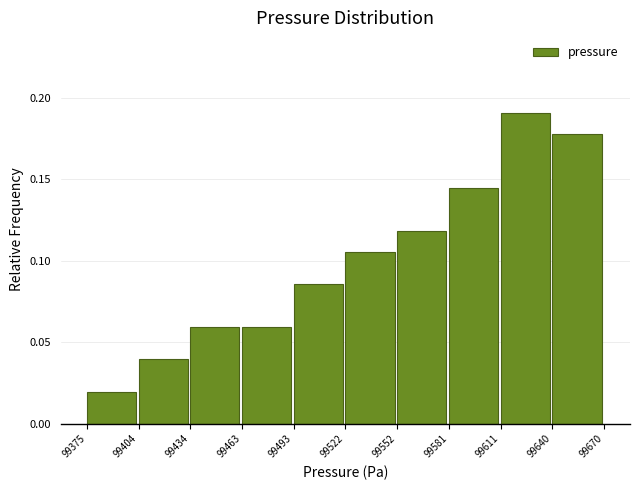

Which range on the x-axis has the tallest bar?

99611 to 99640